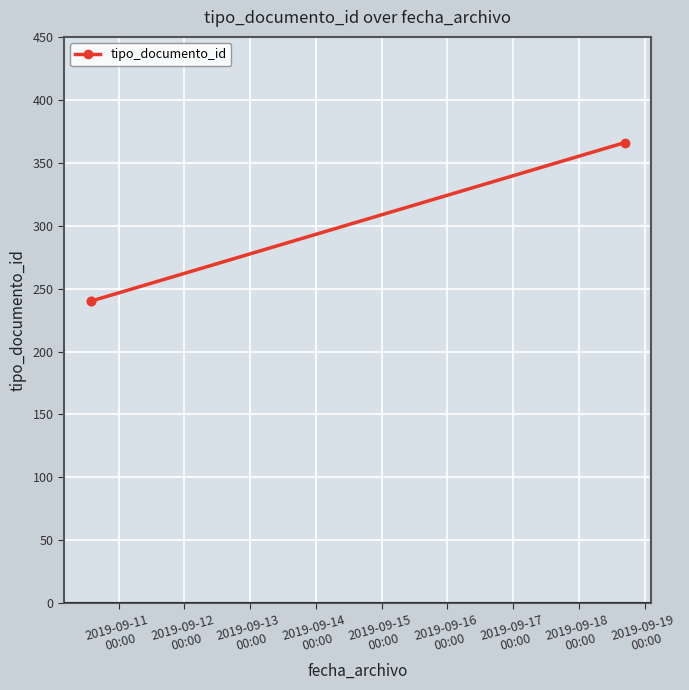

What is the sum of all values?

846